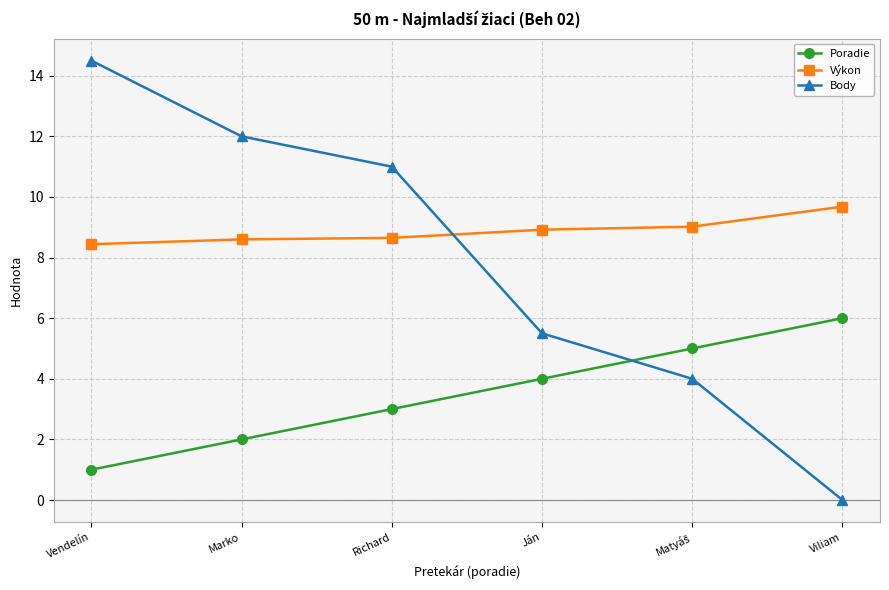

True or false: Body has a value of -7.6 at Viliam.

False